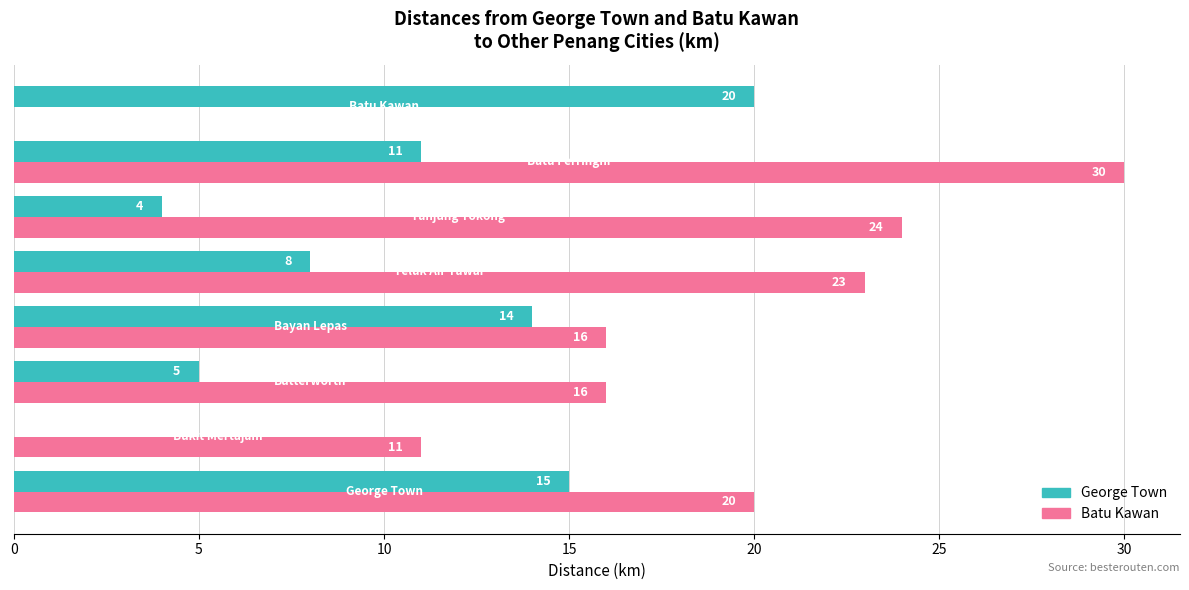

What is the sum of all George Town values?

77